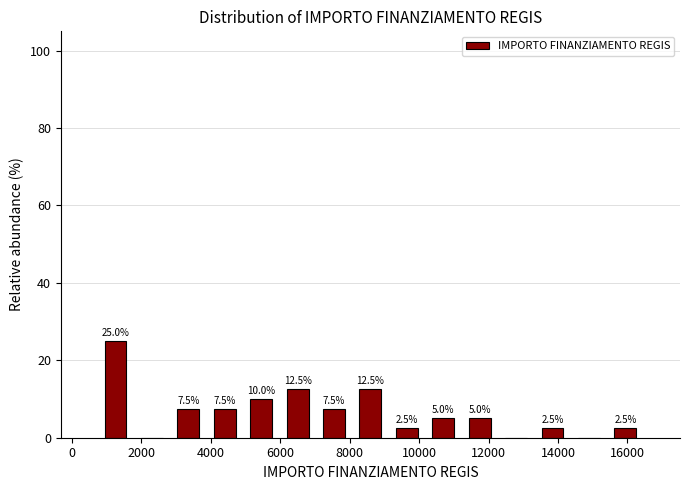

Over which range of the x-axis is the bar tallest?

800 to 1800